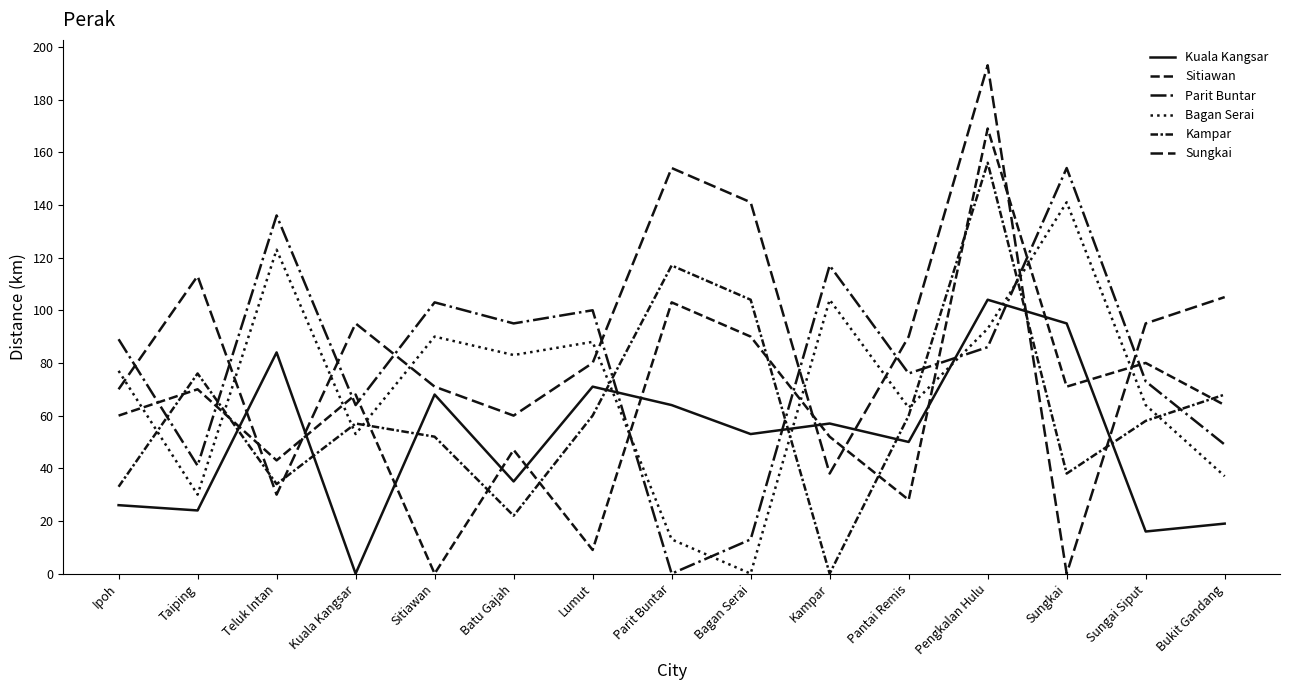

Where is the first local minimum for Kuala Kangsar?

Taiping